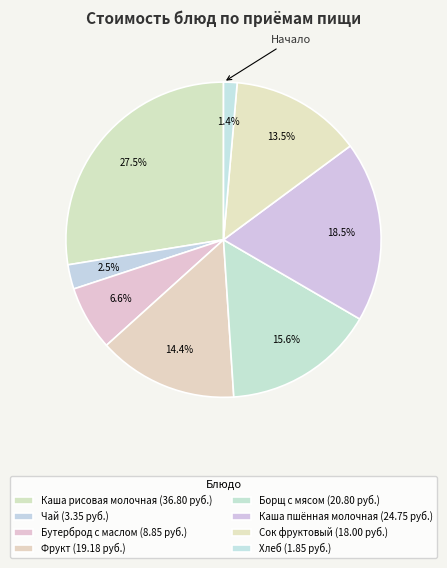

Count the number of slices in the pie.

8